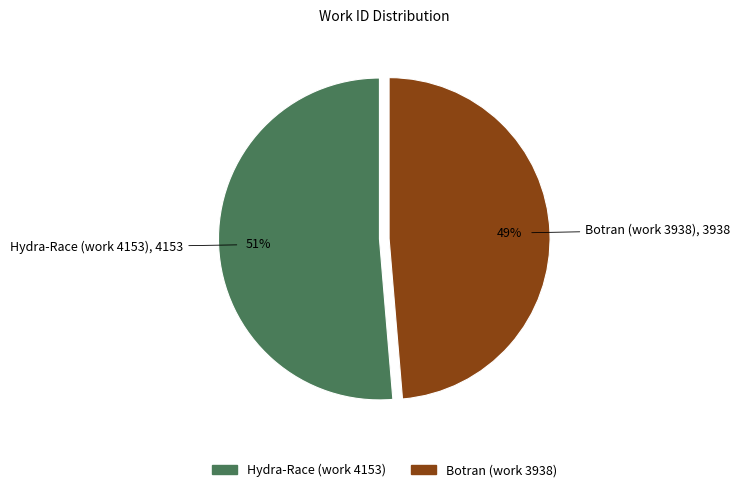

How many segments does this pie chart have?

2